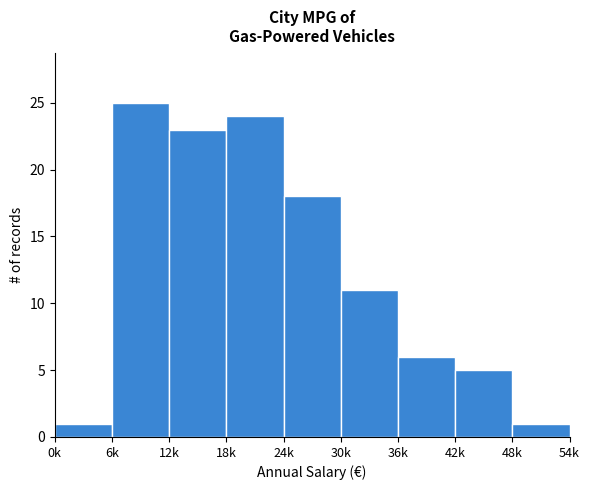

Reading left to right, list all the values displayed in this chart.

0k=1	6k=25	12k=23	18k=24	24k=18	30k=11	36k=6	42k=5	48k=1